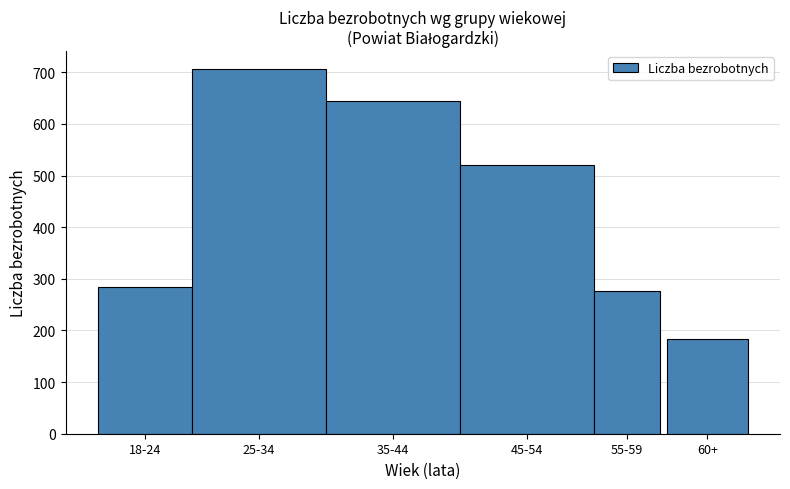

Reading left to right, what are all the values shown in this chart?

18-24=285	25-34=706	35-44=644	45-54=521	55-59=277	60+=184